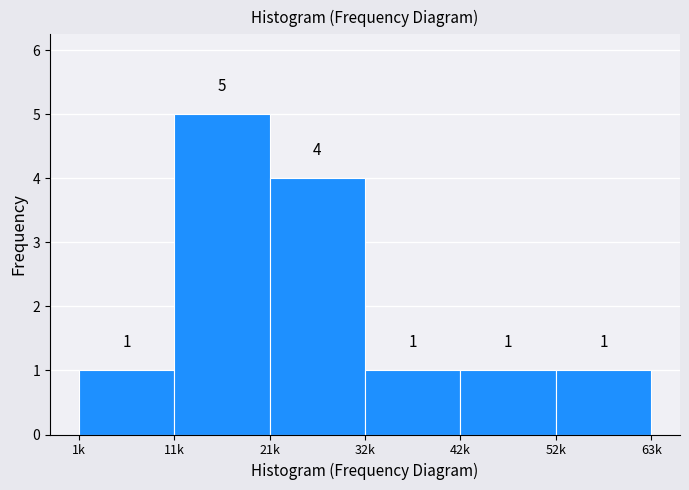

Reading left to right, list all the values displayed in this chart.

1k=1	11k=5	21k=4	32k=1	42k=1	52k=1